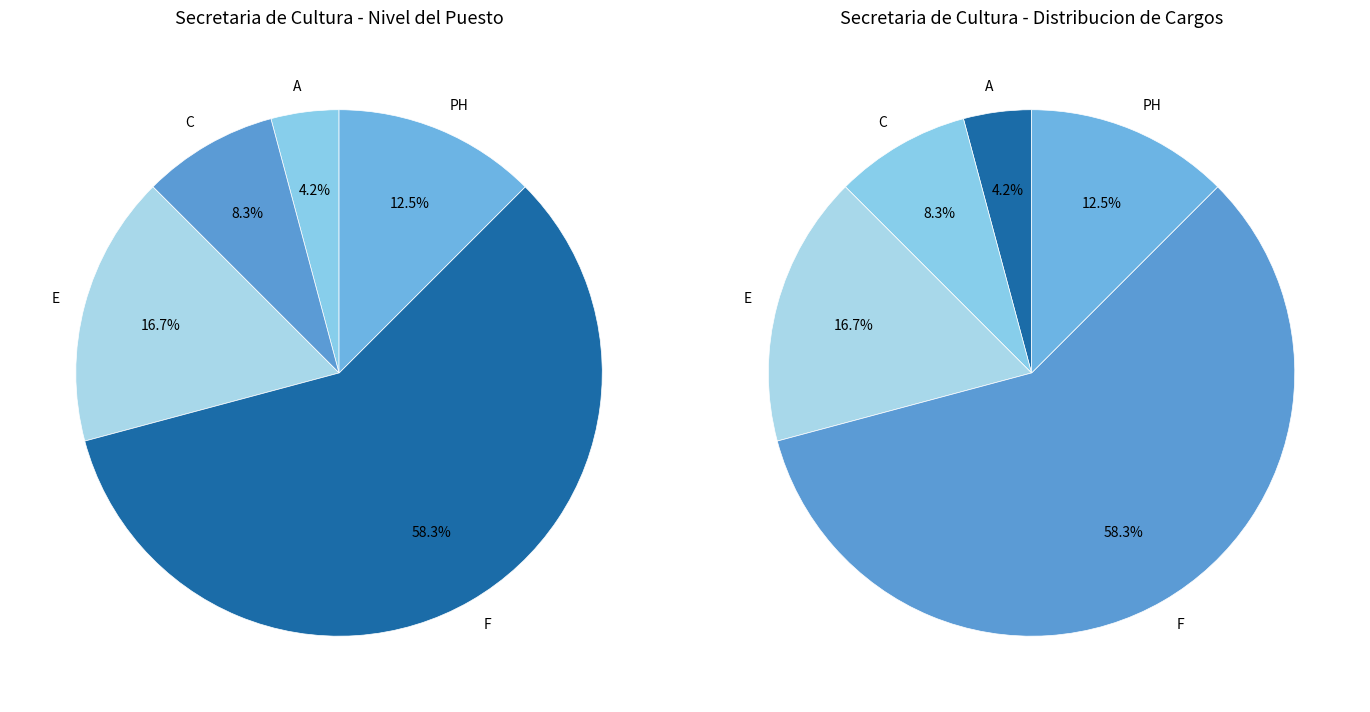

What is the ratio of the value at F to the value at F?

1.0